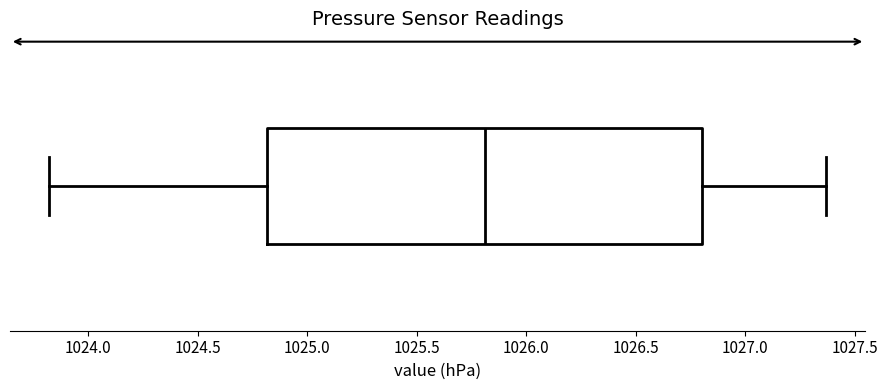

Where does the right whisker of the box end on the x-axis? The values are not printed on the chart, so give them approximately, as read against the axis.

1027.35